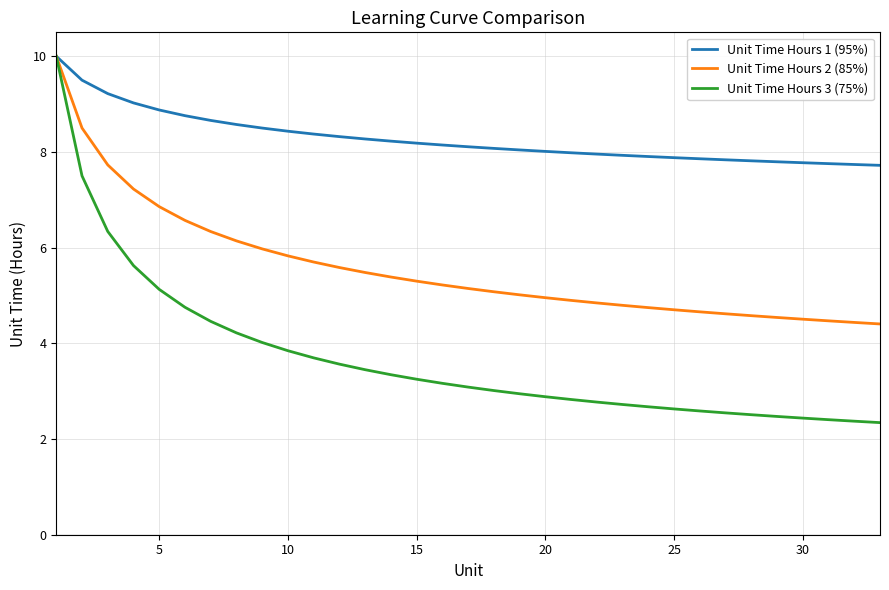

Which series has the widest spread of values?

Unit Time Hours 3 (75%)